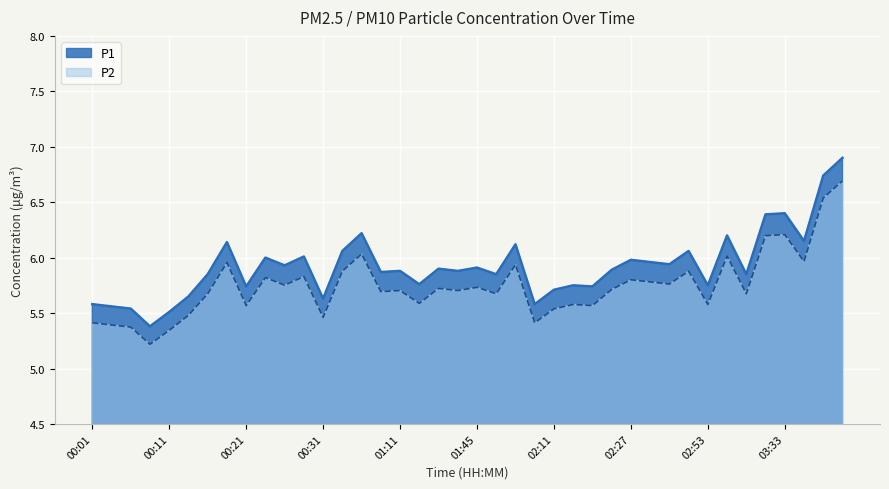

What is the value of the P2 point at the 26th from the left?

5.6